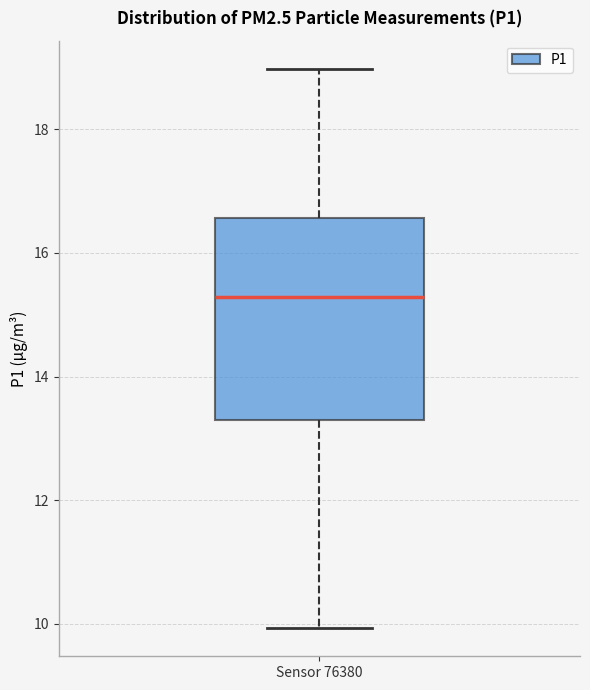

Read this box plot against the y-axis: the position of the median line, the range covered by the box, and the ends of both whiskers. The values are not printed on the chart, so give them approximately, as read against the axis.

median 15.2, box 13.2 to 16.6, whiskers 10.0 to 19.0